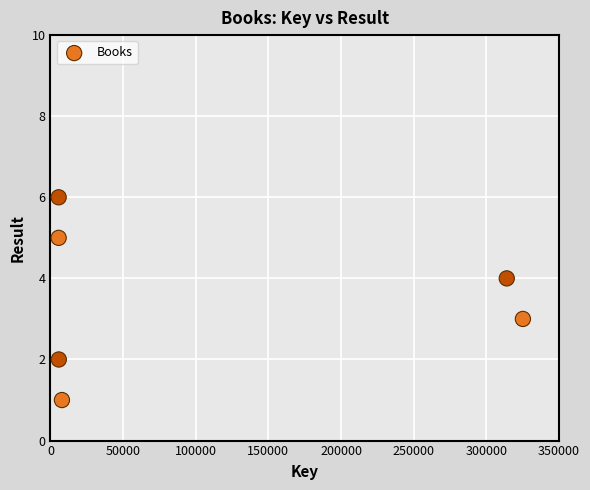

What is the average X value?

110706